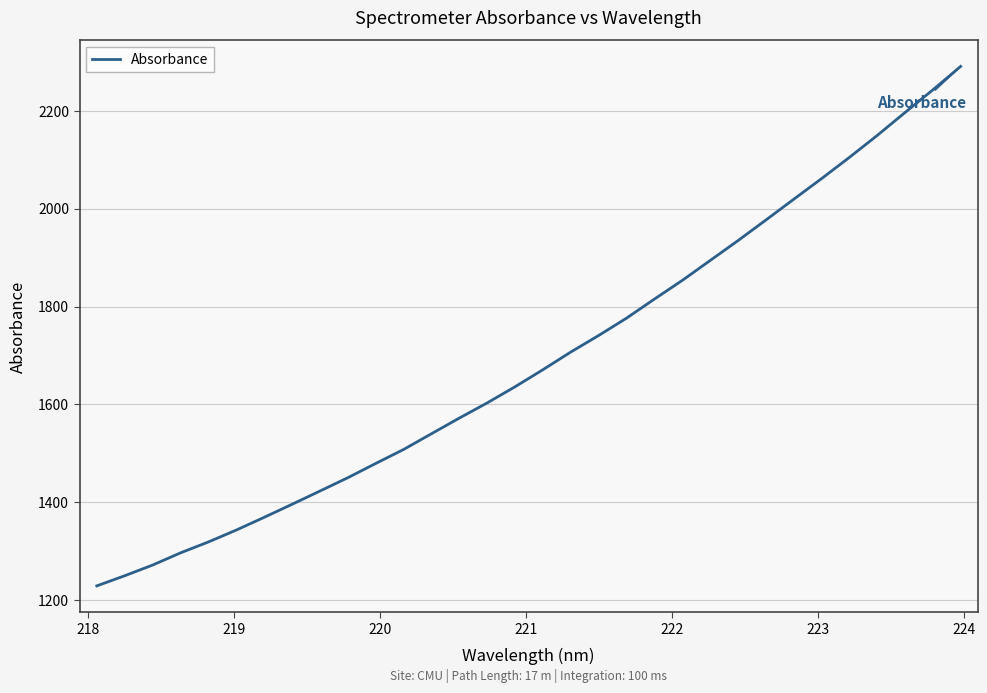

What is the average value?

1691.2